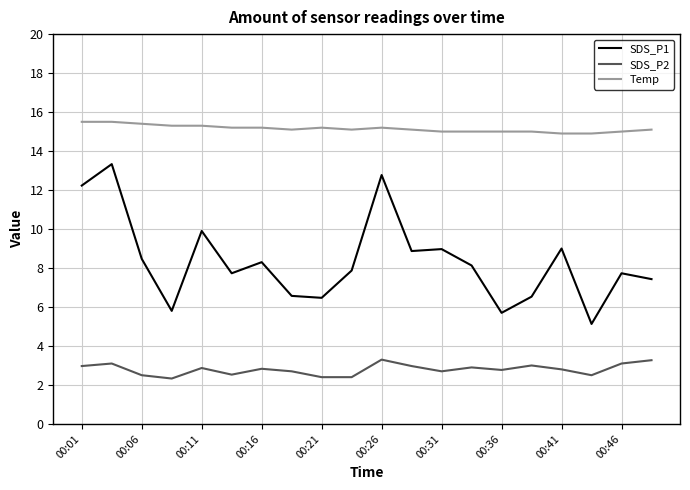

What is the difference between the maximum and minimum values in the SDS_P2 series?

1.0